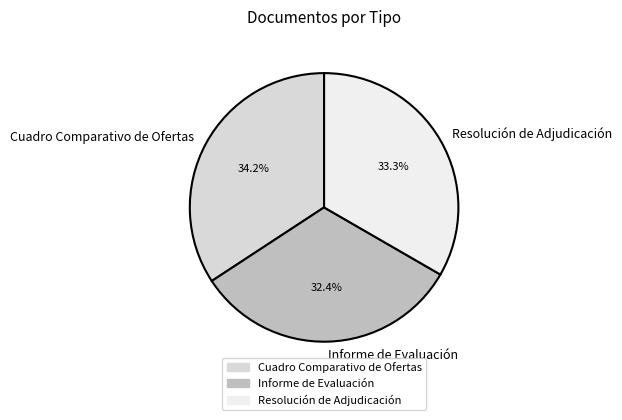

Rank the categories by value from highest to lowest.

Cuadro Comparativo de Ofertas, Resolución de Adjudicación, Informe de Evaluación